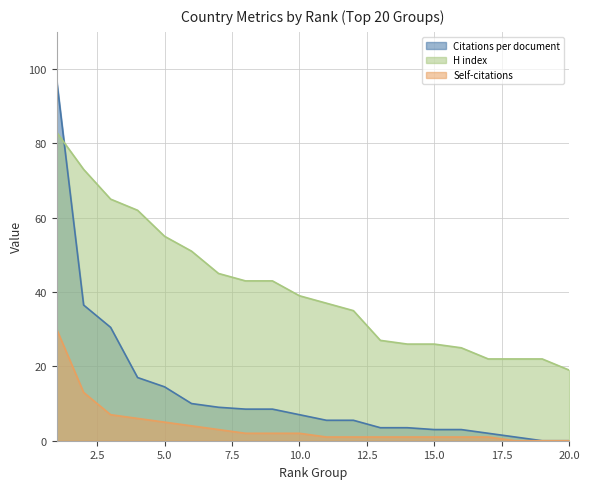

What is the sum of the H index values at 14 and 18?

48.0